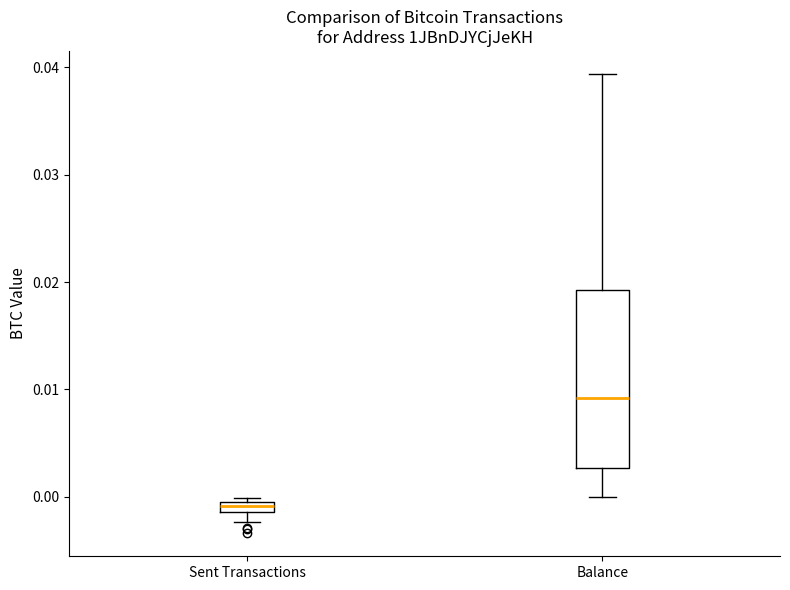

Where is the lower edge of the box for Sent Transactions on the y-axis? The values are not printed on the chart, so give them approximately, as read against the axis.

-0.001